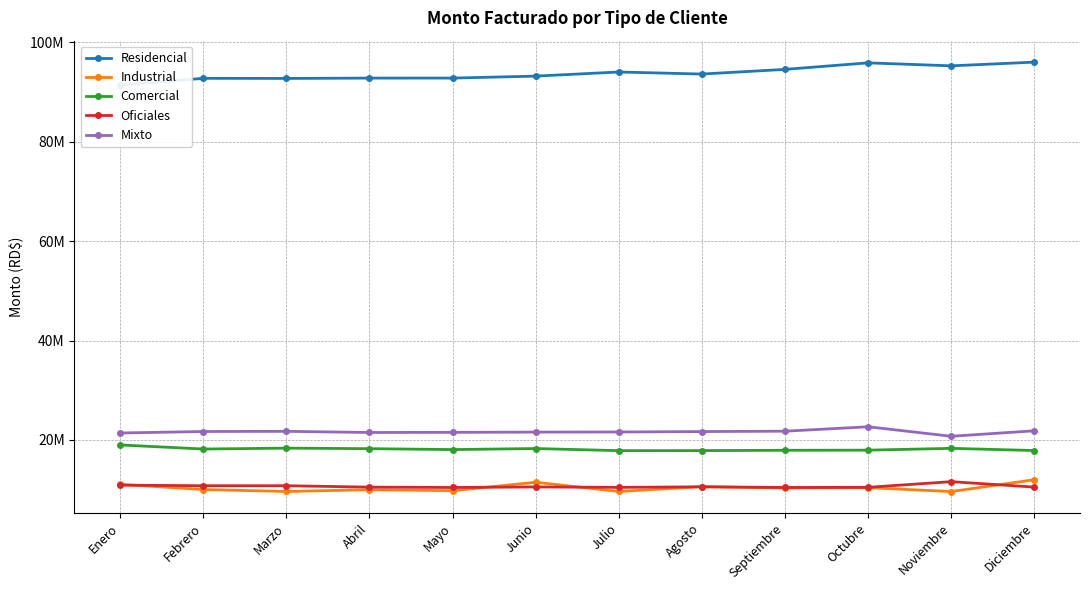

Reading left to right, extract all data points from this chart.

Residencial: 91360427	92742454	92721305	92789584	92791436	93188578	94016488	93603674	94541532	95855683	95255279	96000249
Industrial: 11071660	10026954	9633408	9998407	9790957	11485978	9638113	10603617	10326913	10401798	9623308	11999385
Comercial: 18996113	18174380	18352388	18246282	18063531	18272251	17848118	17855698	17922087	17945552	18310776	17870422
Oficiales: 10903986	10792713	10791934	10508687	10435403	10550211	10458562	10573670	10438374	10472077	11608787	10519365
Mixto: 21396478	21698575	21732154	21500479	21529679	21578237	21602563	21687330	21759075	22650948	20740538	21838460